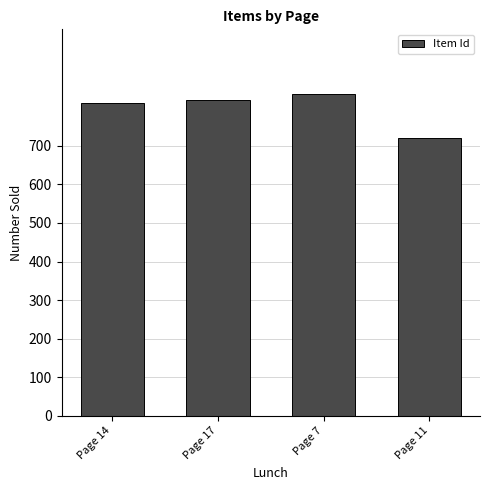

Reading left to right, what are all the values shown in this chart?

812	819	835	720